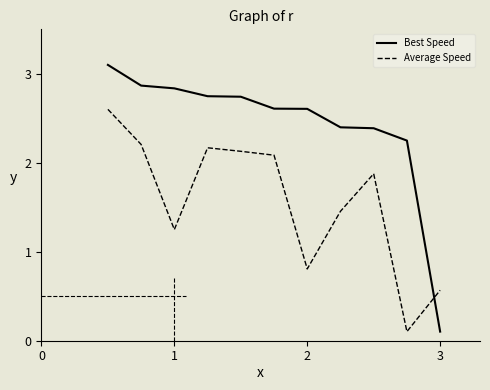

True or false: Average Speed and Best Speed intersect in this chart.

True